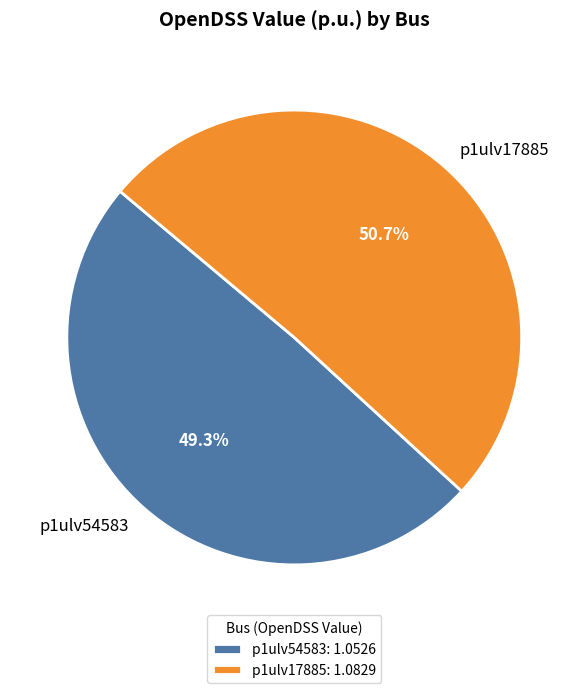

The p1ulv54583 slice represents 49% of the pie. True or false?

True